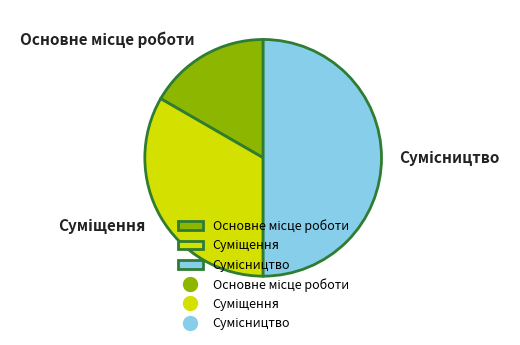

To the nearest percent, what is the difference between the largest and smallest slice percentages?

33%